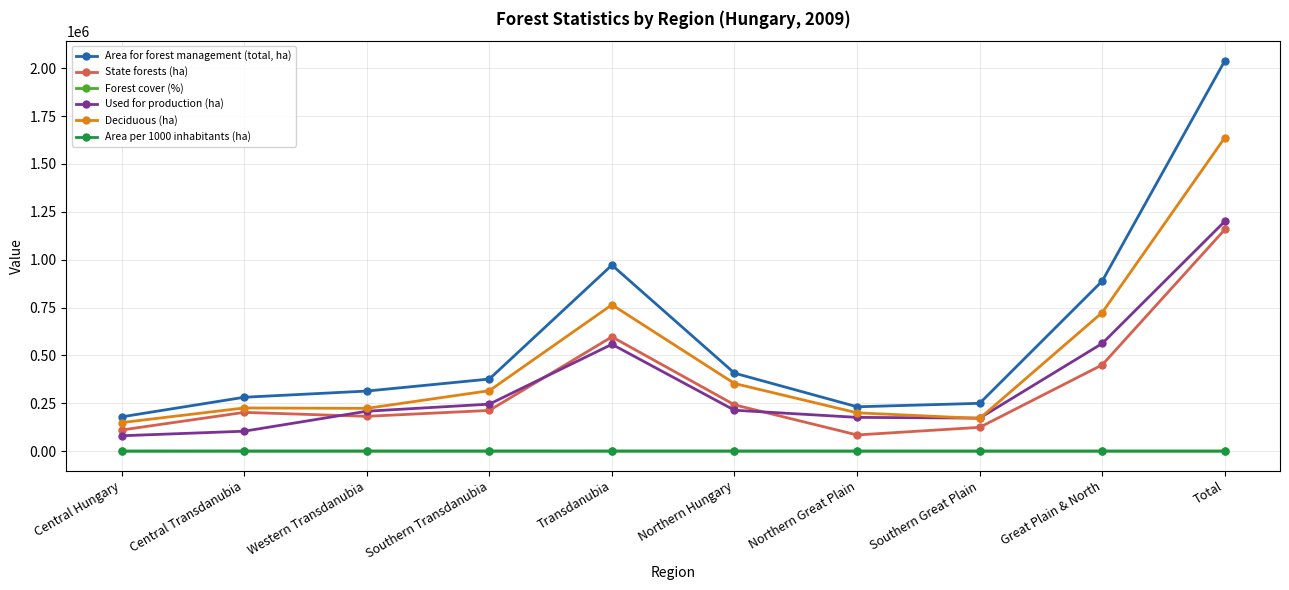

The State forests (ha) series shows 157933.2 at Northern Hungary. True or false?

False